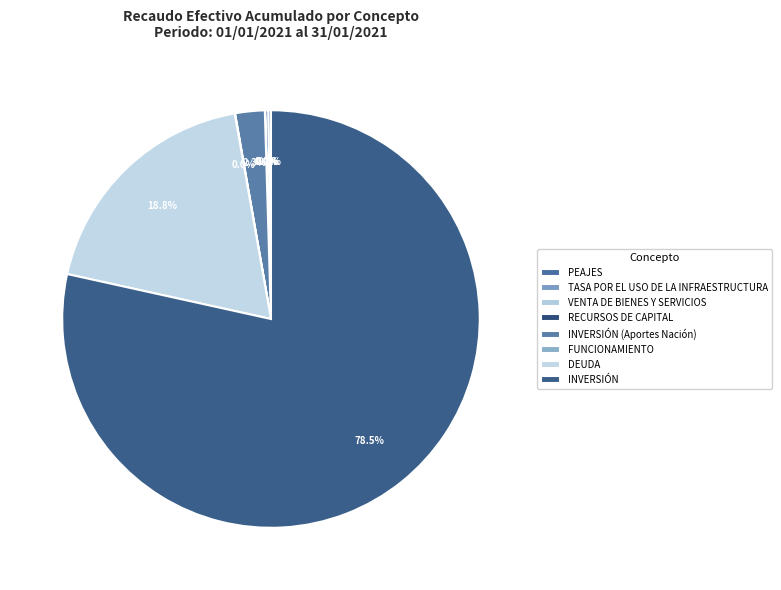

Which has a higher value, RECURSOS DE CAPITAL or INVERSIÓN?

INVERSIÓN